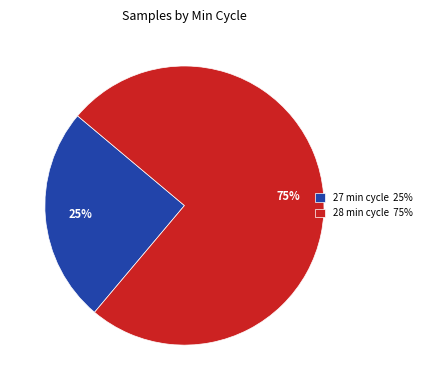

Which slice is the smallest?

27 min cycle 25%